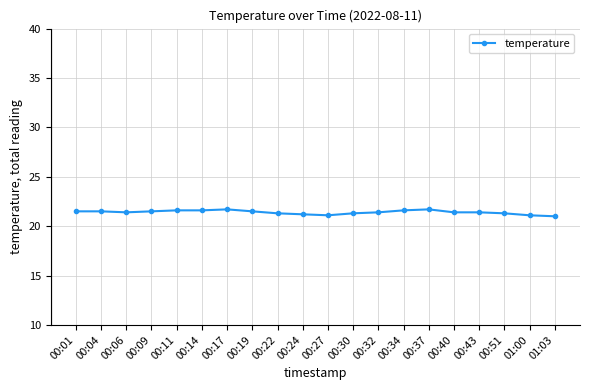

What is the difference between the second highest and minimum values?

0.7